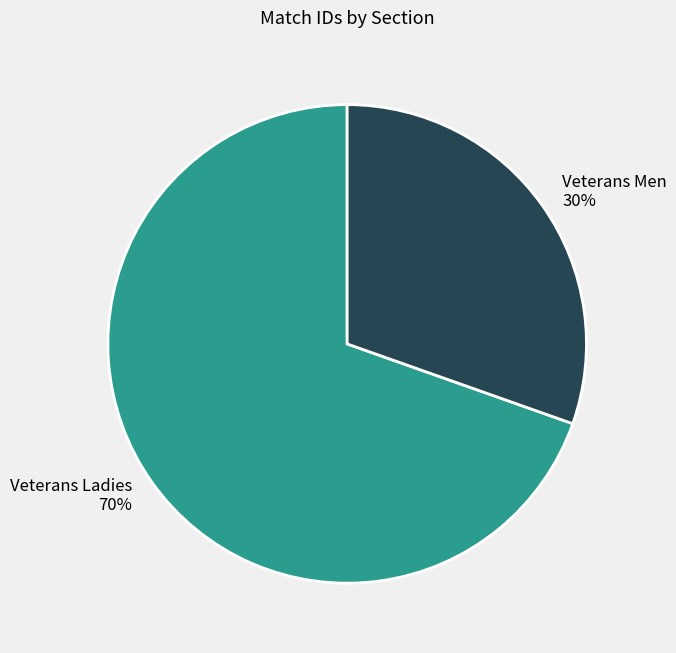

Do Veterans Ladies and Veterans Men together represent more than half of the pie?

Yes